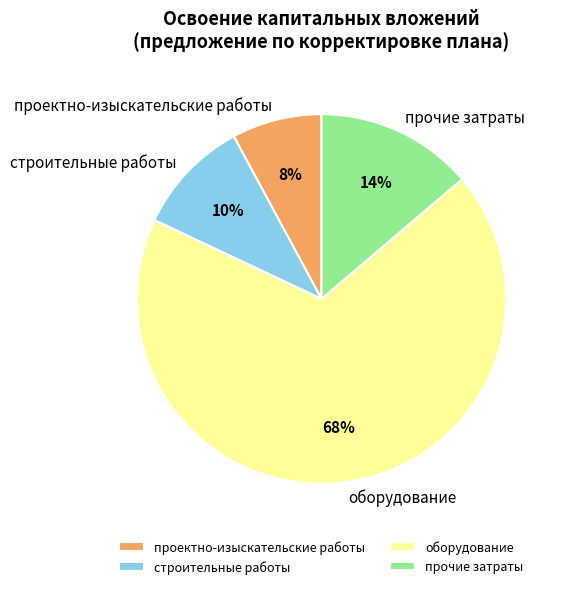

Which category accounts for the majority?

оборудование